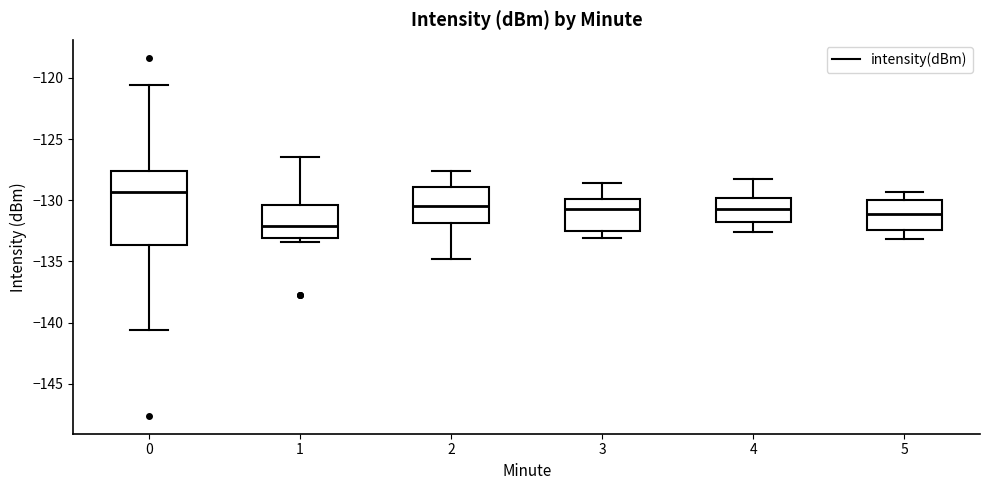

Reading left to right, transcribe this box plot: for each box, give where its median line is, the range the box spans, and where its two whiskers end, as read against the y-axis. The values are not printed on the chart, so give them approximately, as read against the axis.

0: median -129.5, box -133.5 to -127.5, whiskers -140.5 to -120.5
1: median -132.0, box -133.0 to -130.5, whiskers -133.5 to -126.5
2: median -130.5, box -132.0 to -129.0, whiskers -135.0 to -127.5
3: median -130.5, box -132.5 to -130.0, whiskers -133.0 to -128.5
4: median -130.5, box -132.0 to -130.0, whiskers -132.5 to -128.5
5: median -131.0, box -132.5 to -130.0, whiskers -133.0 to -129.5